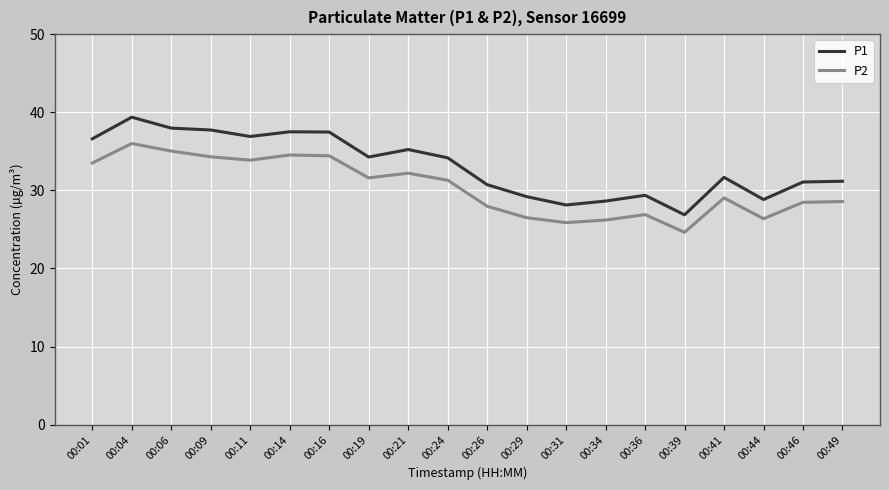

How many values in the P1 series are below 34?

10